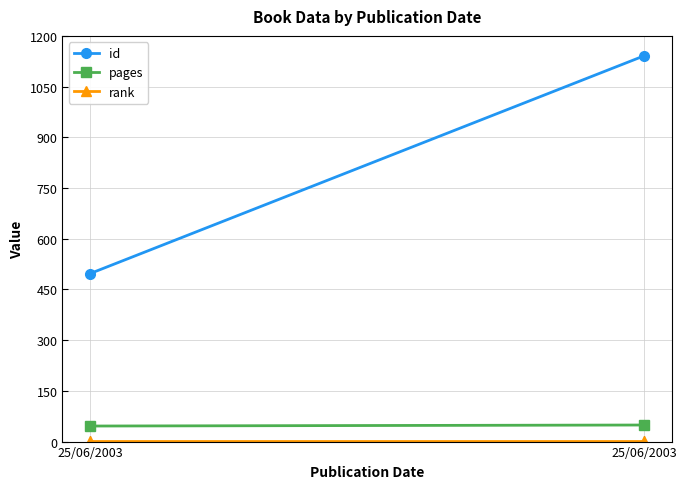

What is the maximum value for pages?

49